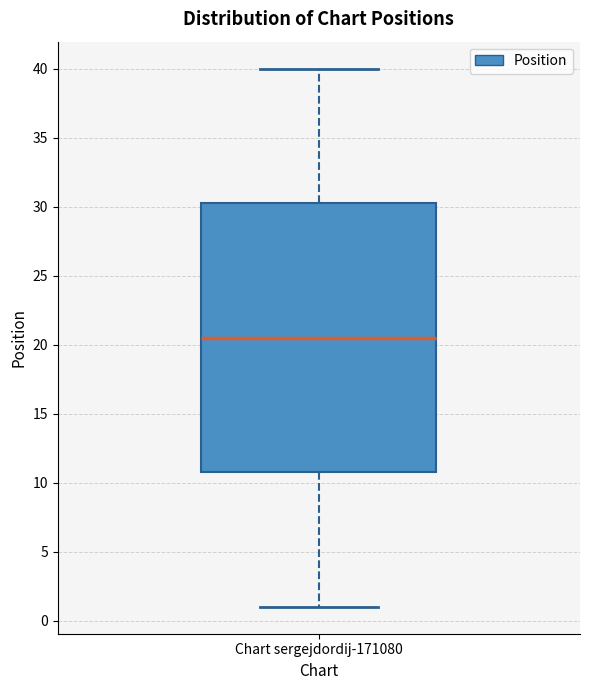

Transcribe this box plot: give where the median line is, the range the box spans, and where the two whiskers end, as read against the y-axis. The values are not printed on the chart, so give them approximately, as read against the axis.

median 20.5, box 11.0 to 30.5, whiskers 1.0 to 40.0